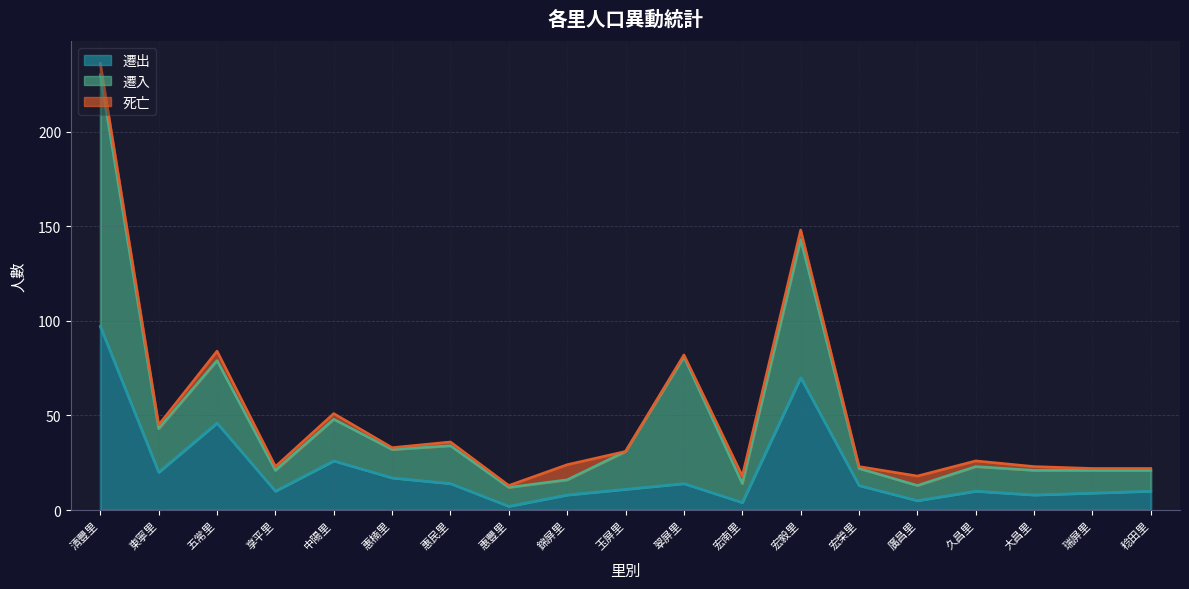

Read the 死亡 value at 久昌里.

3